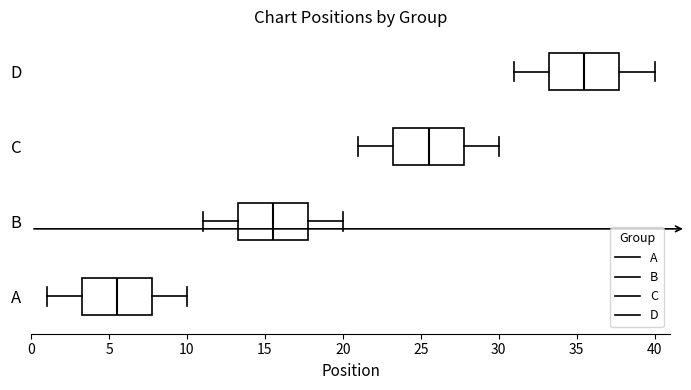

Reading bottom to top, transcribe this box plot: for each box, give where its median line is, the range the box spans, and where its two whiskers end, as read against the x-axis. The values are not printed on the chart, so give them approximately, as read against the axis.

A: median 5.5, box 3.5 to 8.0, whiskers 1.0 to 10.0
B: median 15.5, box 13.5 to 18.0, whiskers 11.0 to 20.0
C: median 25.5, box 23.5 to 28.0, whiskers 21.0 to 30.0
D: median 35.5, box 33.5 to 38.0, whiskers 31.0 to 40.0